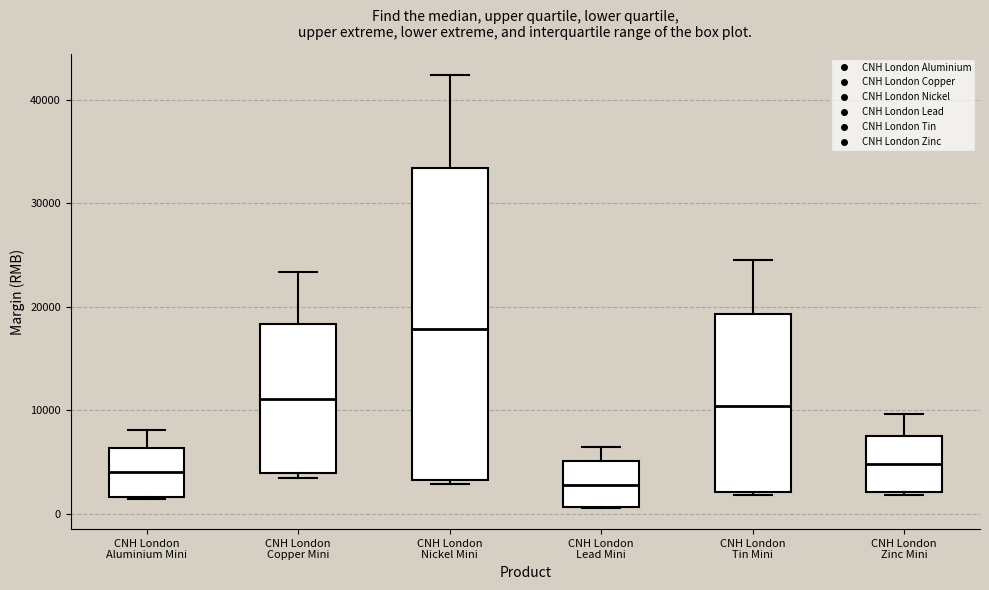

Where is the upper edge of the box for CNH London Tin Mini on the y-axis? The values are not printed on the chart, so give them approximately, as read against the axis.

19000